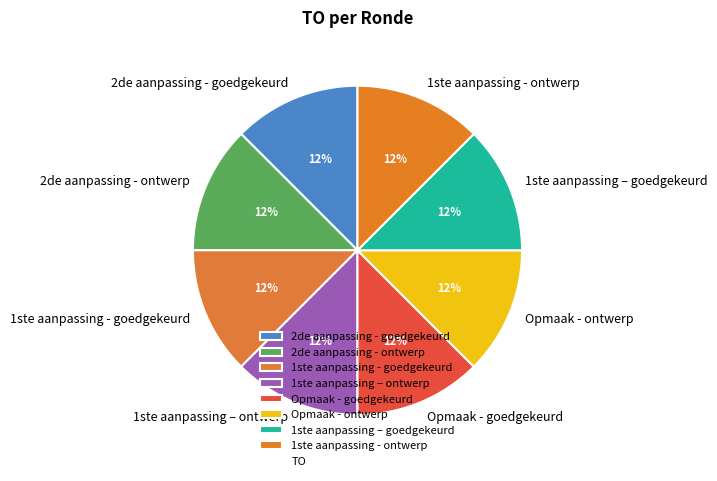

The 1ste aanpassing - ontwerp slice represents 12% of the pie. True or false?

True